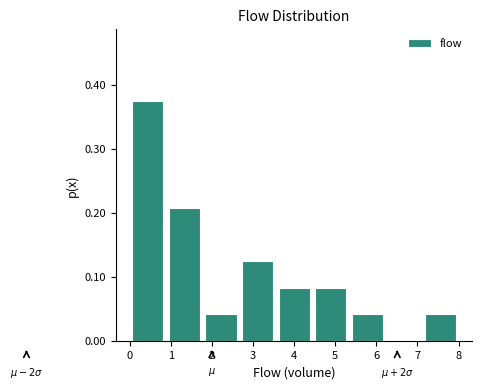

Over which range of the x-axis is the bar tallest?

0.0 to 0.9